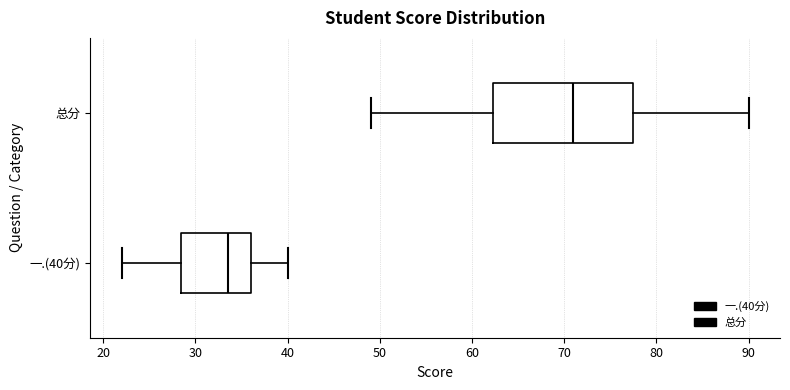

Comparing the boxes themselves (not the whiskers), which one is the widest?

总分